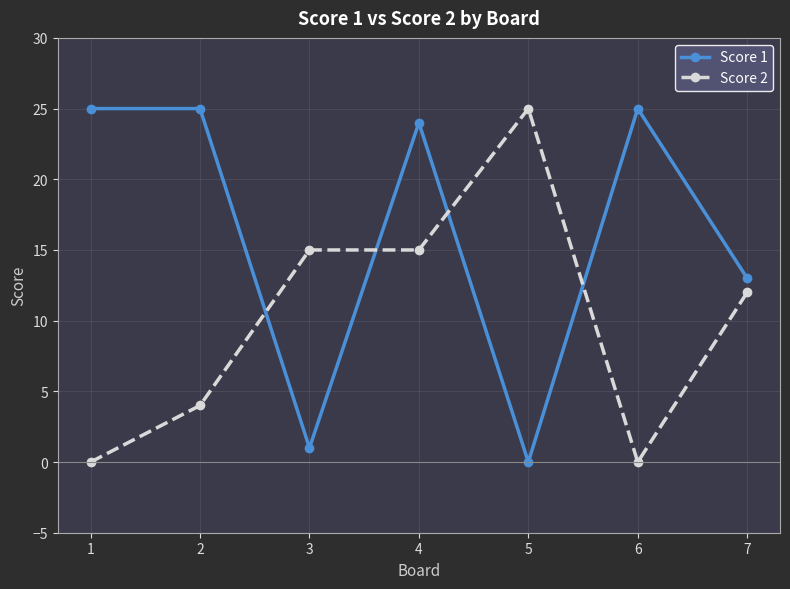

What is the difference between the Score 2 values at 1 and 4?

15